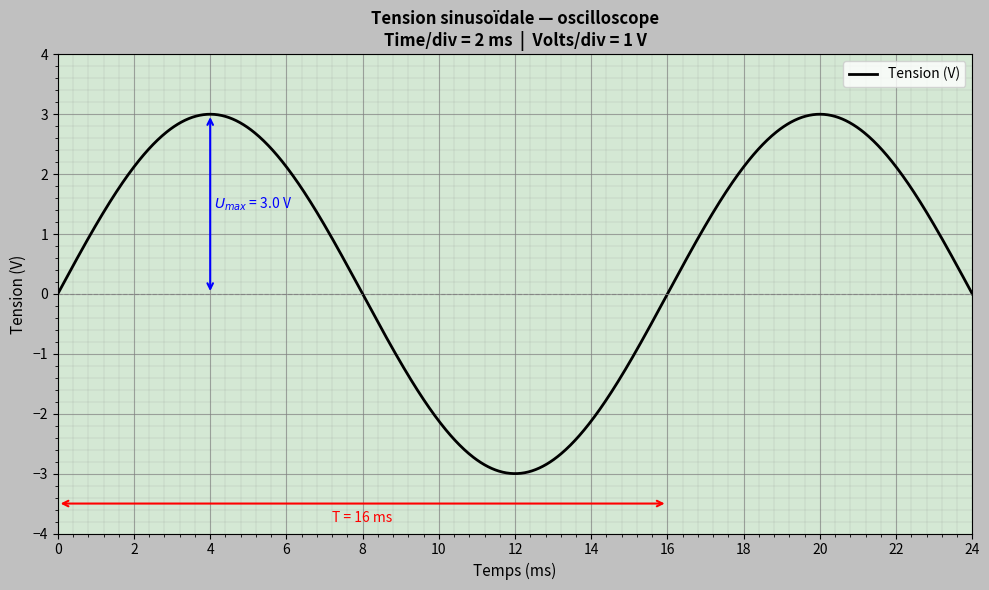

What is the difference between the maximum and minimum values?

6.0